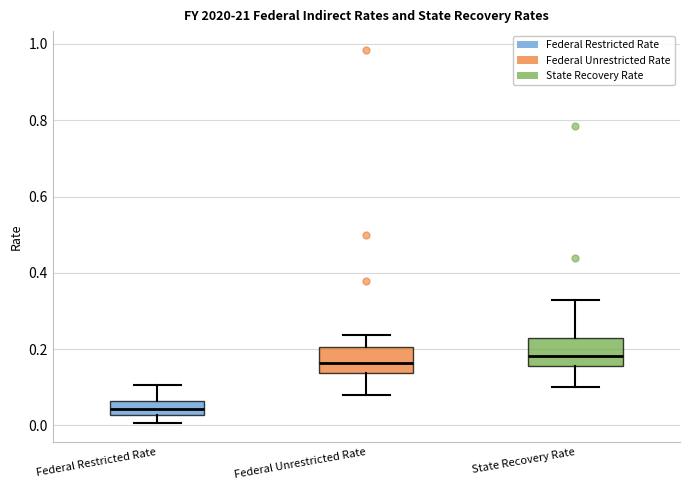

Which box's median line is the highest?

State Recovery Rate